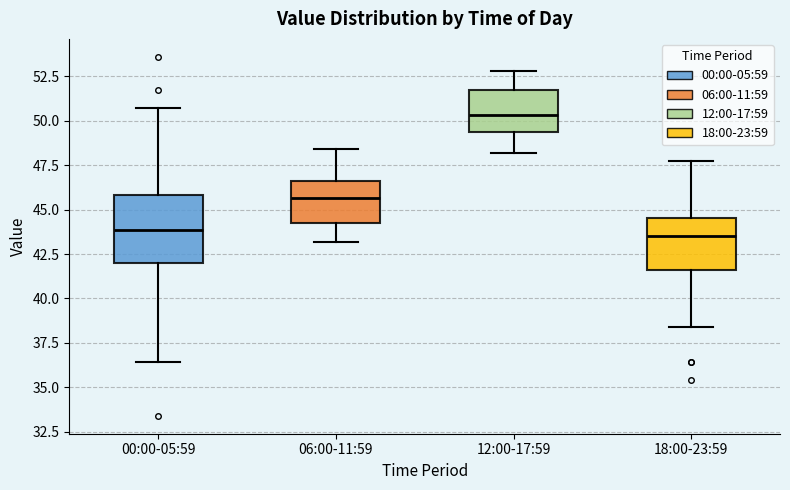

Where does the lower whisker of the box for 00:00-05:59 end on the y-axis? The values are not printed on the chart, so give them approximately, as read against the axis.

36.5